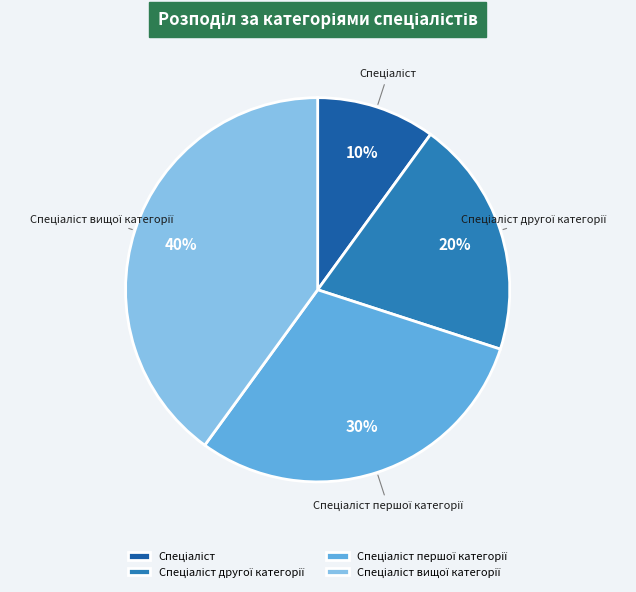

Does any single category account for the majority?

No